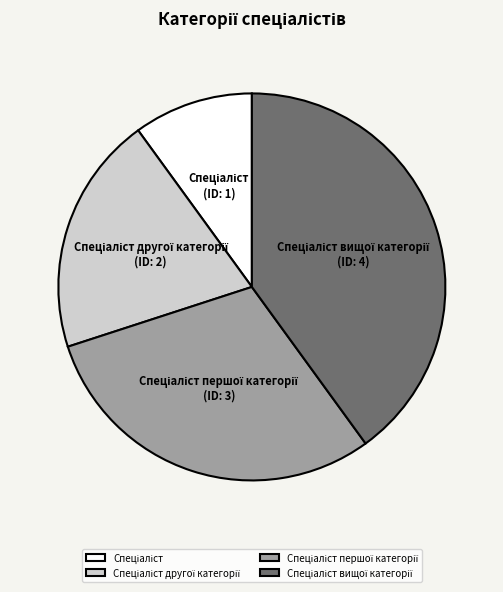

Is there a majority slice in this chart?

No